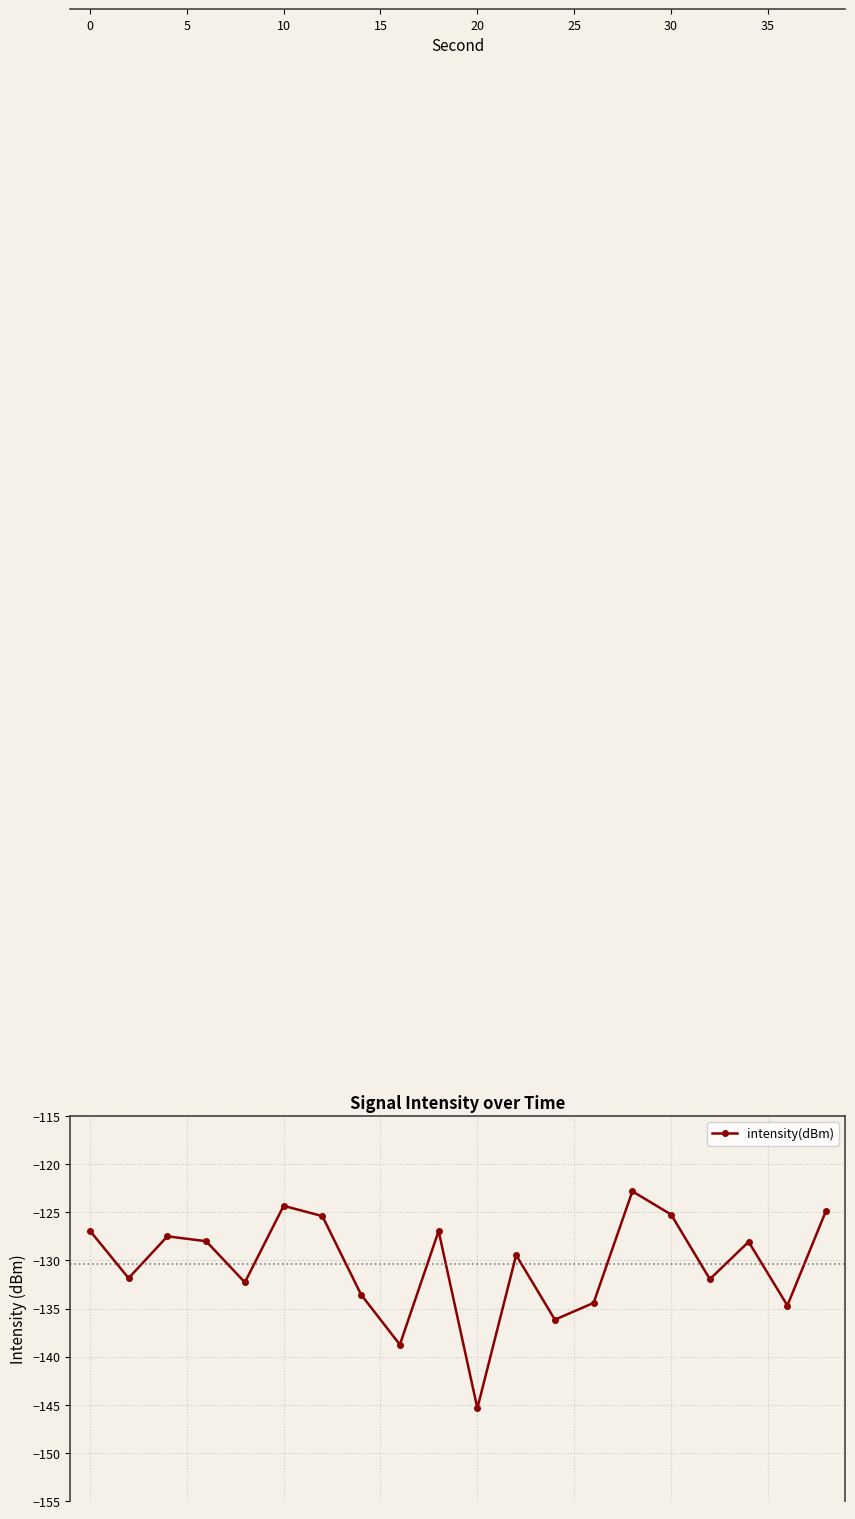

What is the difference between the maximum and minimum values?

22.5